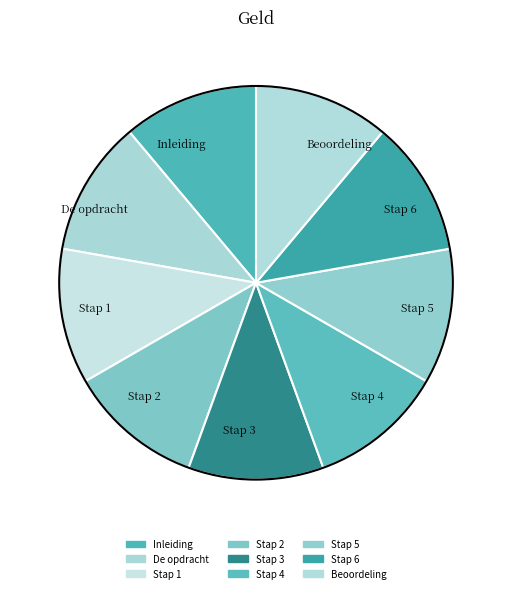

Do Beoordeling and Stap 4 together represent more than half of the pie?

No